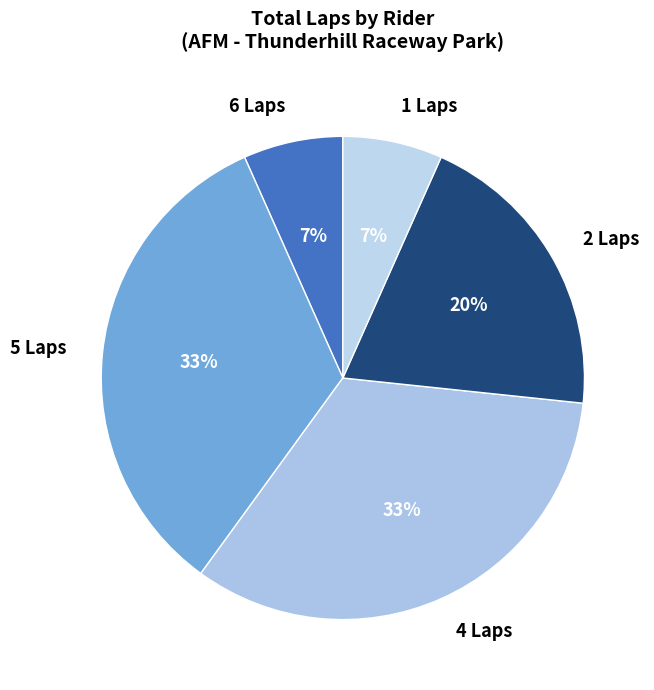

What percentage is the 5 Laps slice, to the nearest percent?

33%